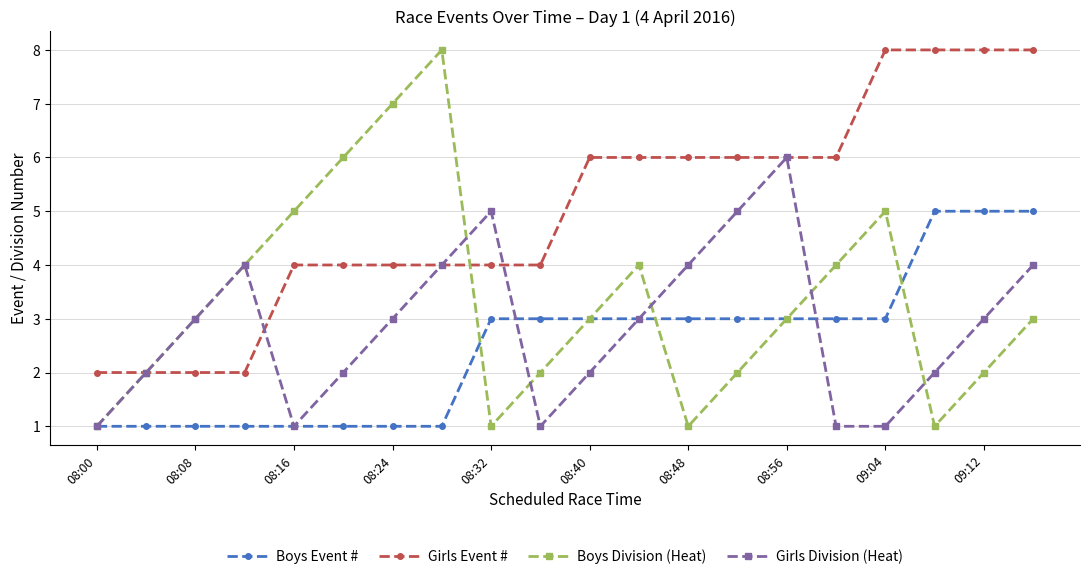

What is the value of the Boys Division (Heat) point at the 1st from the left?

1